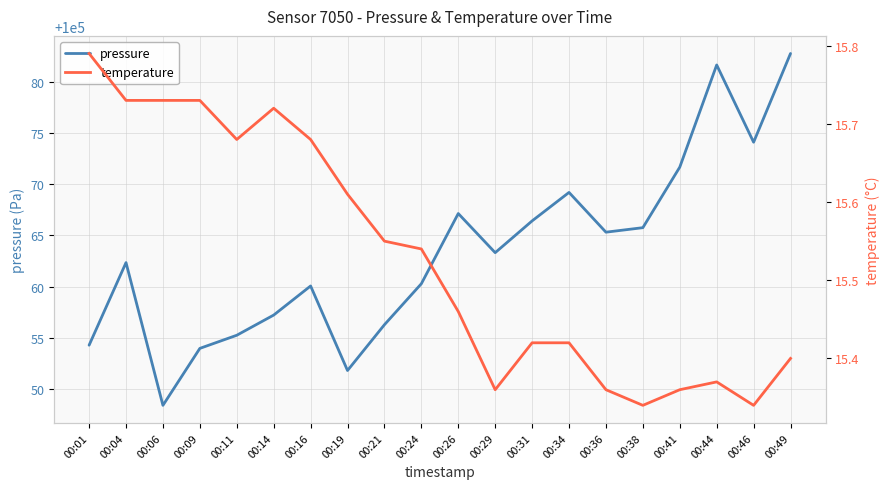

True or false: pressure and temperature cross at least once.

False